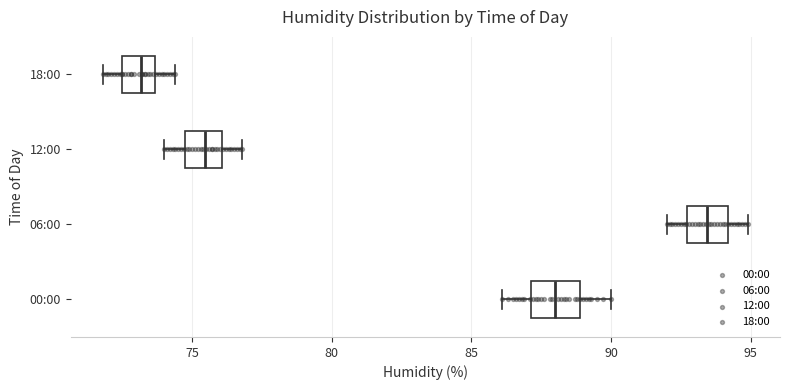

Reading bottom to top, read every box against the x-axis: the position of its median line, the range the box covers, and the ends of its whiskers. The values are not printed on the chart, so give them approximately, as read against the axis.

00:00: median 88.0, box 87.0 to 89.0, whiskers 86.0 to 90.0
06:00: median 93.5, box 92.5 to 94.0, whiskers 92.0 to 95.0
12:00: median 75.5, box 74.5 to 76.0, whiskers 74.0 to 77.0
18:00: median 73.0, box 72.5 to 73.5, whiskers 72.0 to 74.5